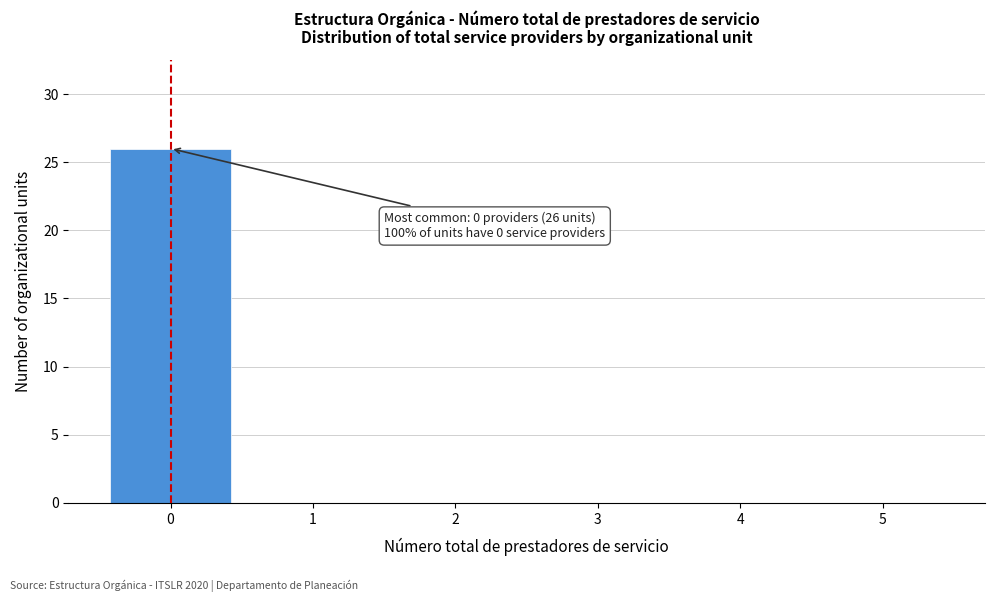

Which range on the x-axis has the tallest bar?

-0.5 to 0.5